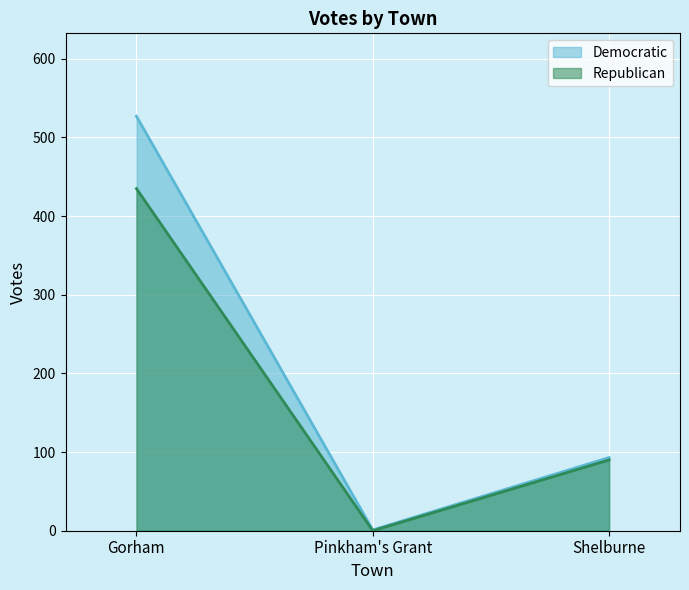

Reading right to left, extract all data points from this chart.

Democratic: 93	1	527
Republican: 90	0	435